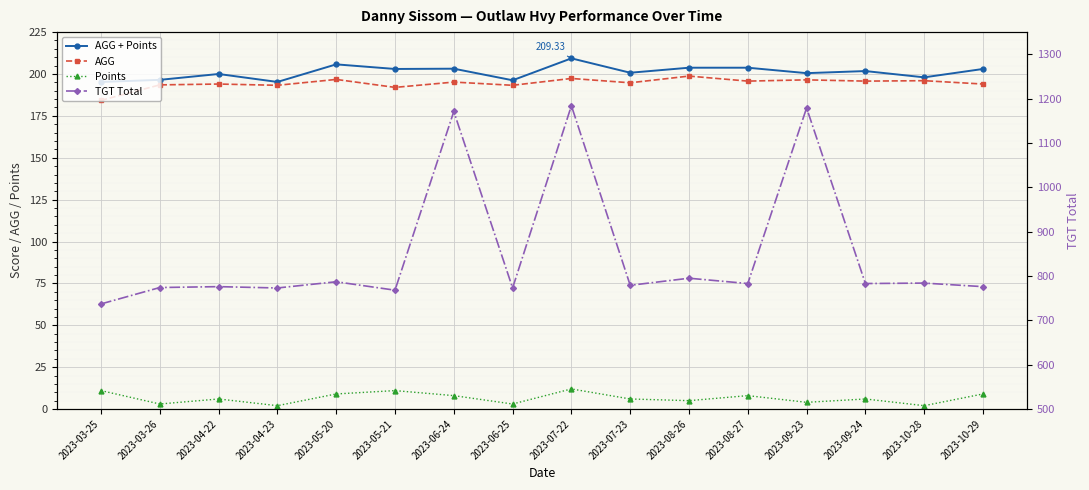

Is the value of TGT Total at 2023-04-22 greater than the value of AGG + Points at 2023-03-25?

Yes